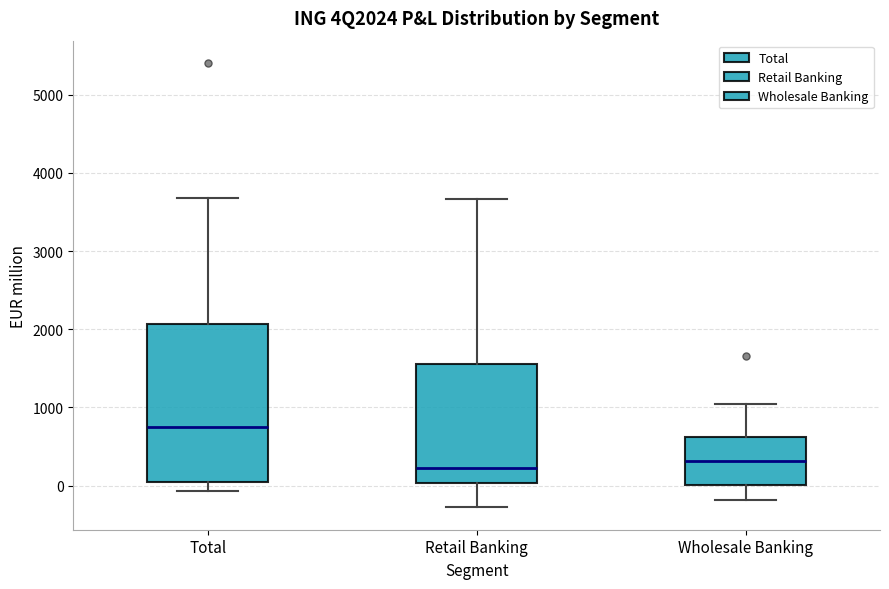

Where does the lower whisker of the box for Wholesale Banking end on the y-axis? The values are not printed on the chart, so give them approximately, as read against the axis.

-200